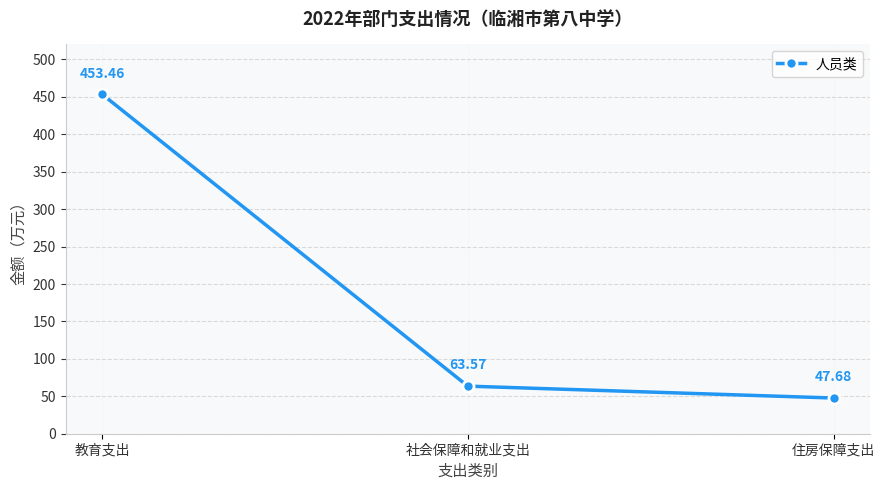

What is the value of the 2nd point from the left?

63.6